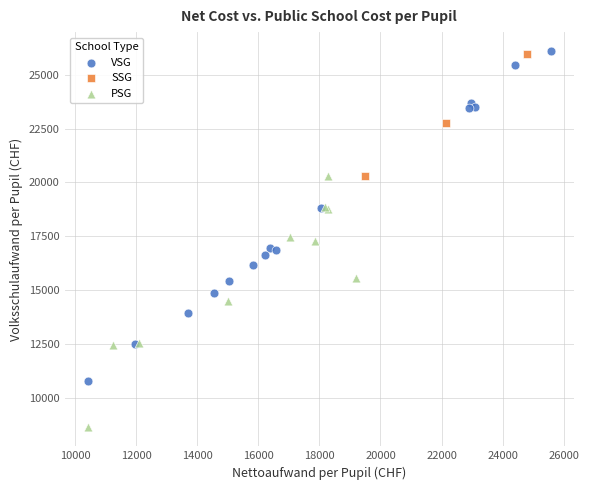

Which series reaches the minimum Y coordinate?

PSG